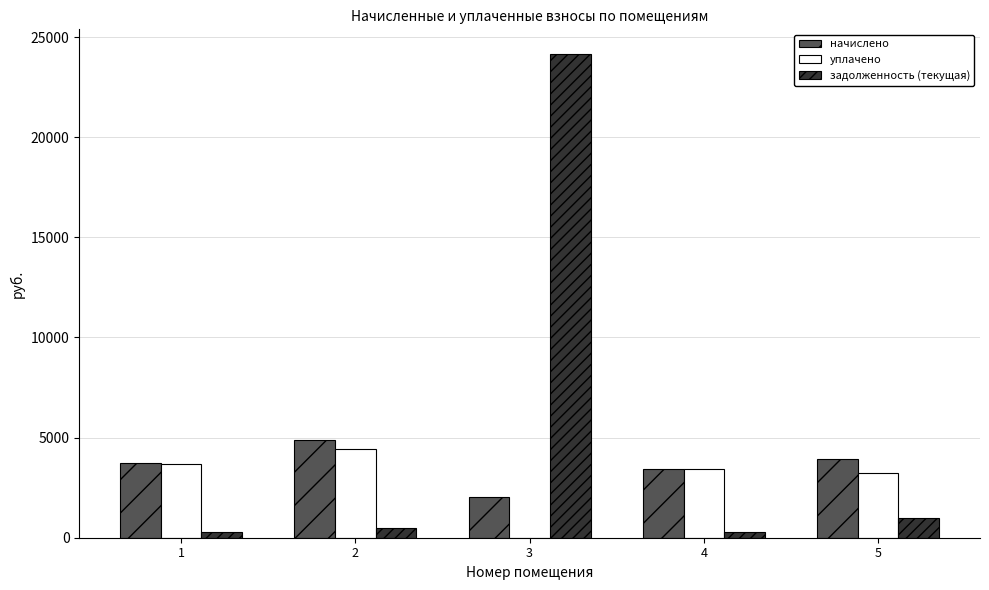

The value of уплачено at 1 is 3676.7. True or false?

True